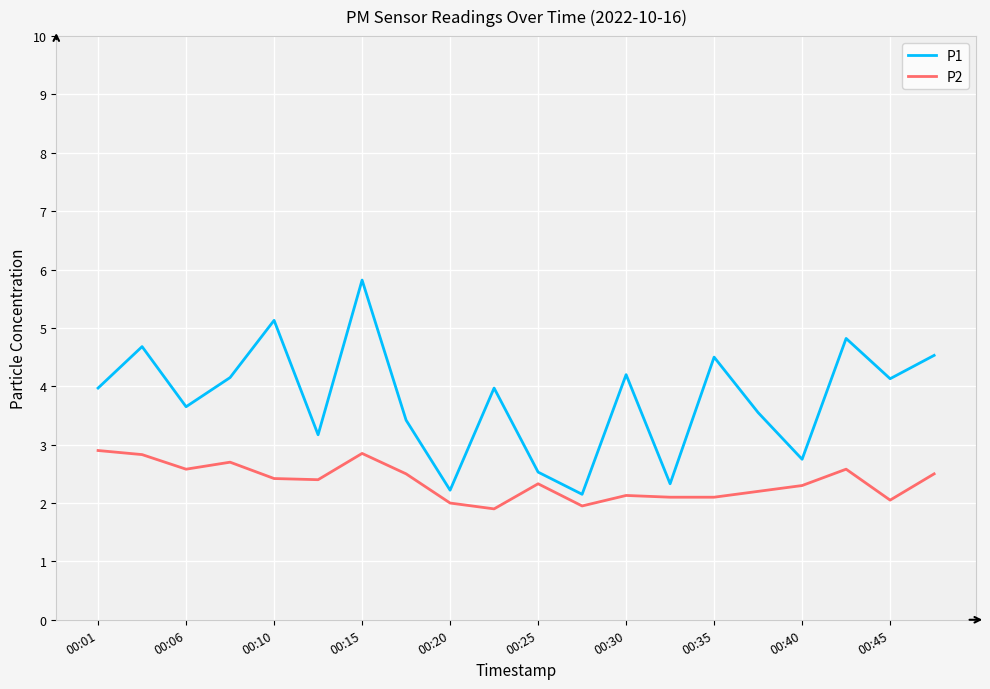

What is the greatest value displayed?

5.8